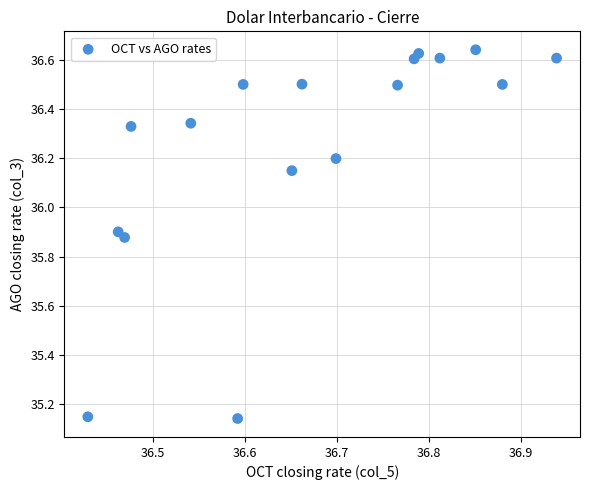

What is the range of X values (max minus min)?

0.5